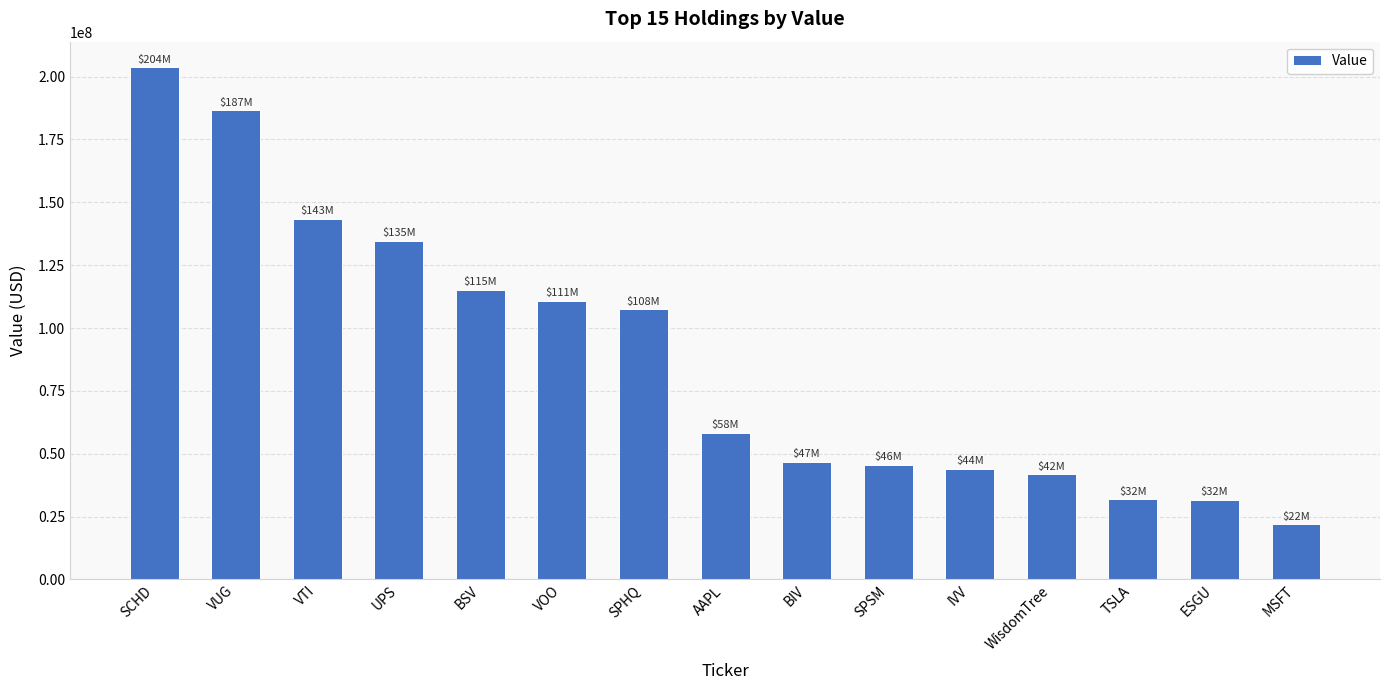

At which category does the chart reach its peak across all series?

SCHD